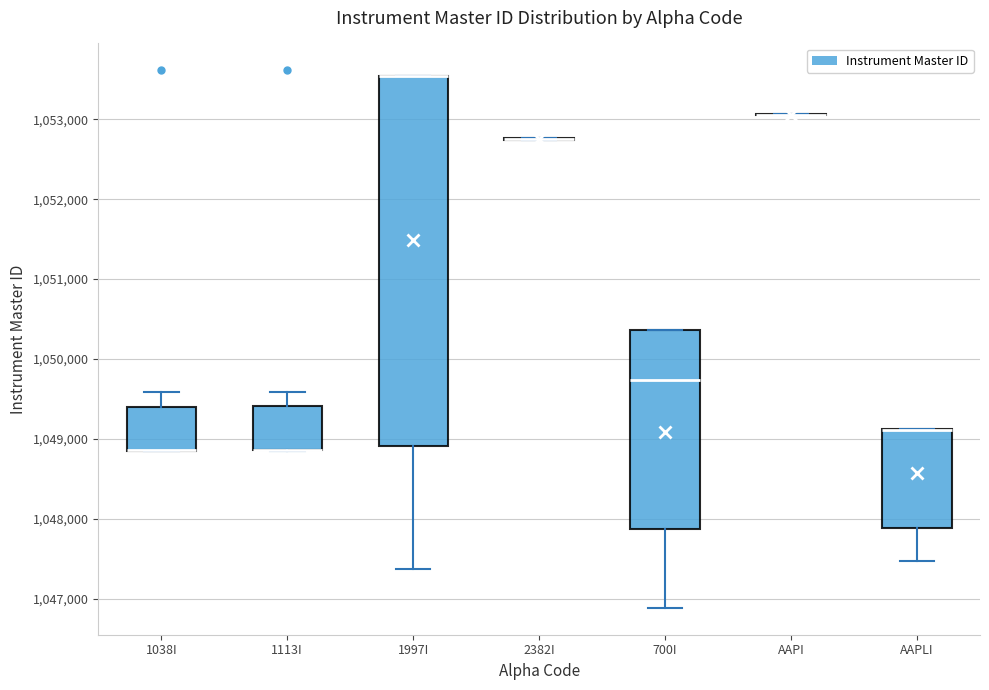

Comparing the boxes themselves (not the whiskers), which one is the tallest?

1997I